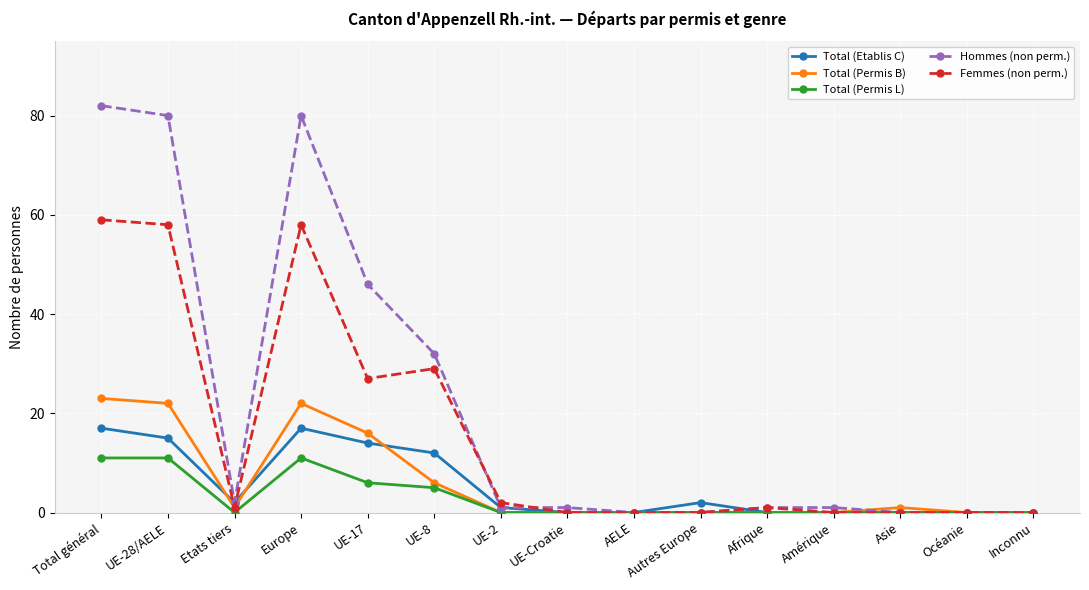

Which series has the widest spread of values?

Hommes (non perm.)